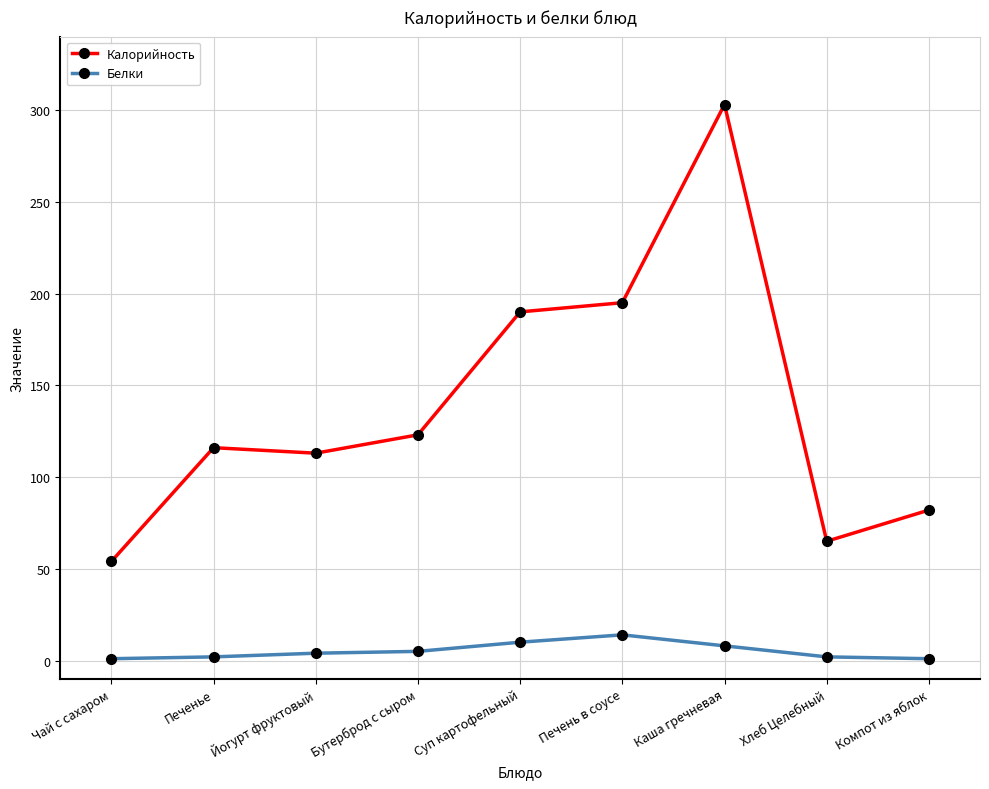

What is the sum of the Калорийность values at Печенье and Бутерброд с сыром?

239